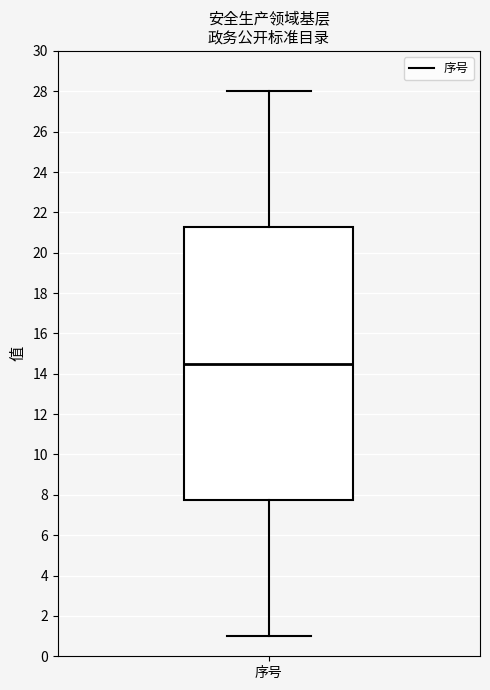

Transcribe this box plot: give where the median line is, the range the box spans, and where the two whiskers end, as read against the y-axis. The values are not printed on the chart, so give them approximately, as read against the axis.

median 14.6, box 7.8 to 21.2, whiskers 1.0 to 28.0